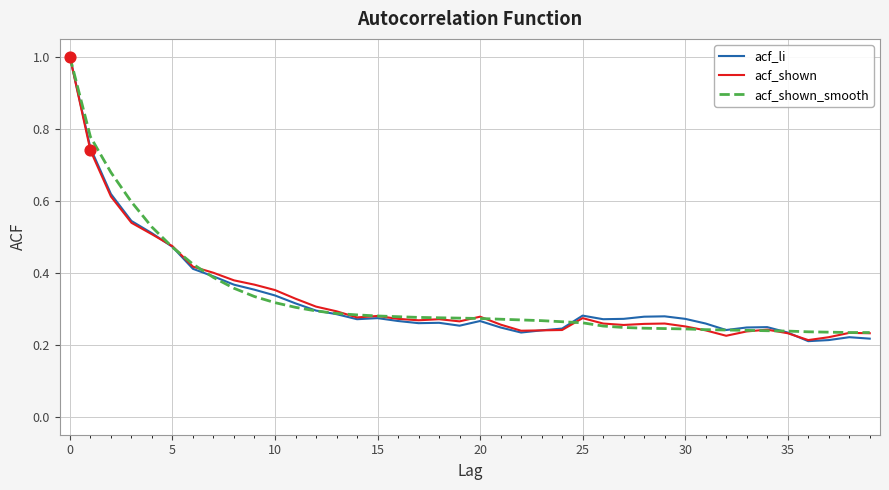

What are all the series names shown in the legend?

acf_li, acf_shown, acf_shown_smooth